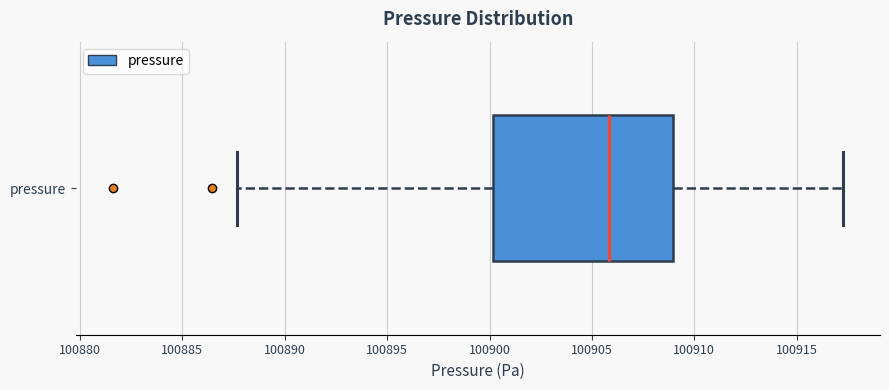

Transcribe this box plot: give where the median line is, the range the box spans, and where the two whiskers end, as read against the x-axis. The values are not printed on the chart, so give them approximately, as read against the axis.

median 100906.0, box 100900.0 to 100909.0, whiskers 100887.5 to 100917.5